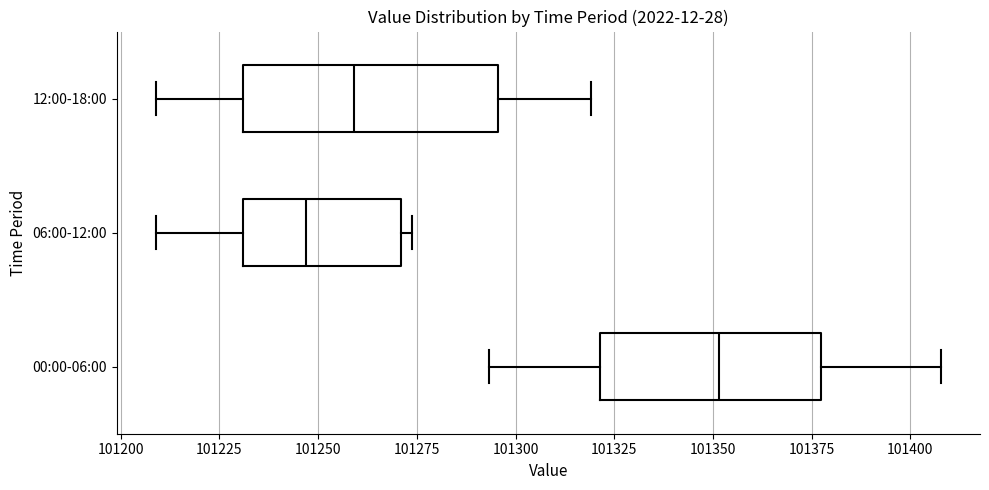

Reading bottom to top, transcribe this box plot: for each box, give where its median line is, the range the box spans, and where its two whiskers end, as read against the x-axis. The values are not printed on the chart, so give them approximately, as read against the axis.

00:00-06:00: median 101350, box 101320 to 101375, whiskers 101295 to 101410
06:00-12:00: median 101245, box 101230 to 101270, whiskers 101210 to 101275
12:00-18:00: median 101260, box 101230 to 101295, whiskers 101210 to 101320